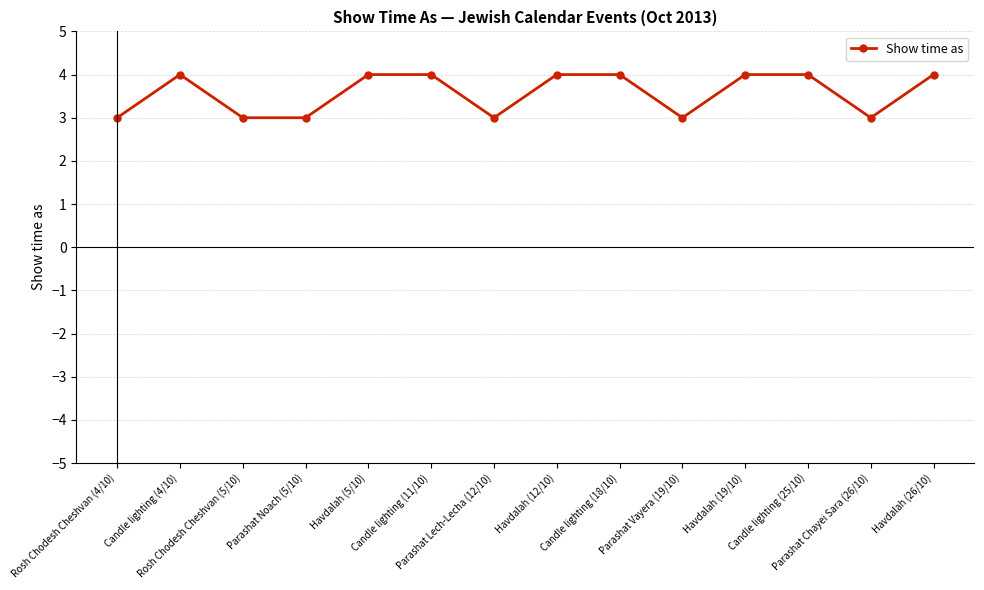

What is the value of the 14th point from the left?

4